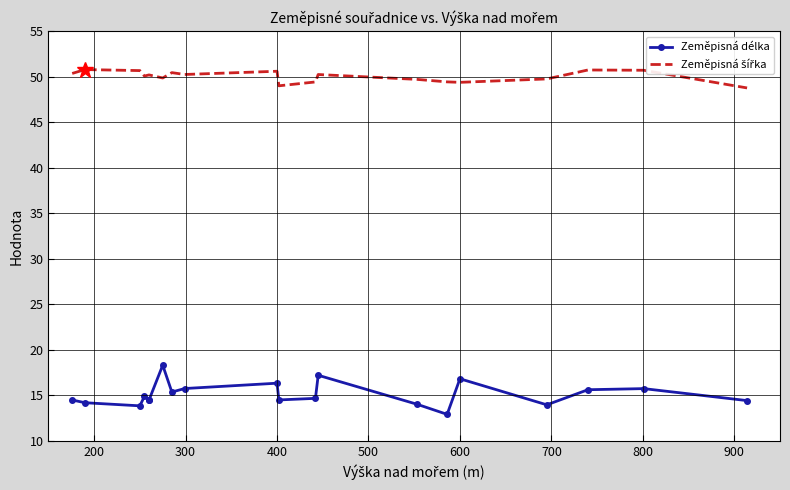

How many lines are shown in the chart?

2